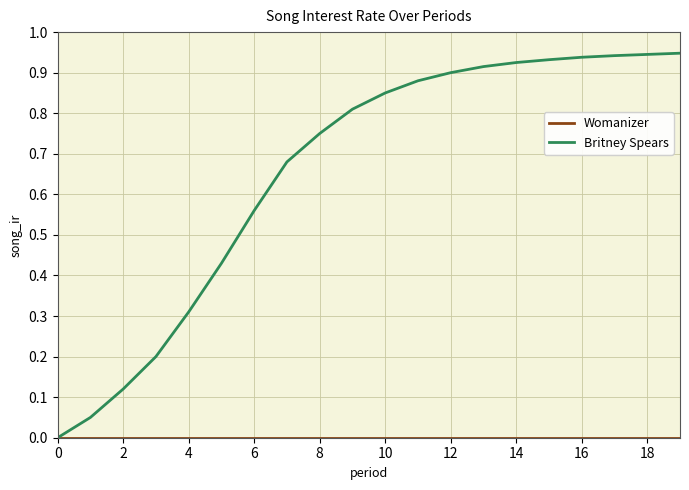

Which series has the largest total across all categories?

Britney Spears